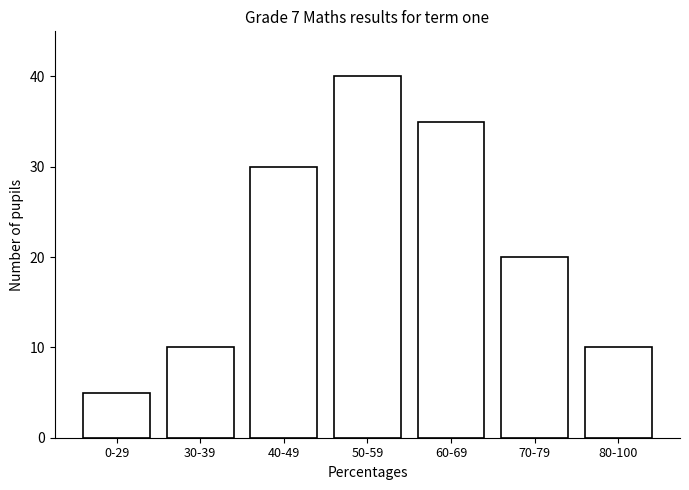

Reading left to right, transcribe all the data shown in this chart.

0-29=5	30-39=10	40-49=30	50-59=40	60-69=35	70-79=20	80-100=10